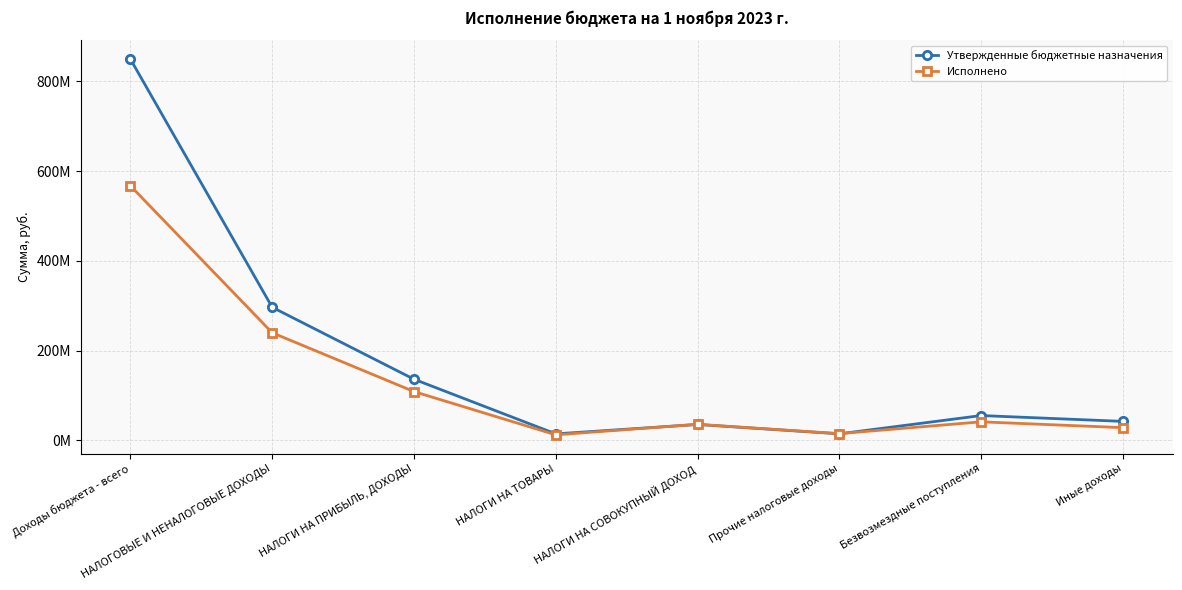

What is the spread (max minus min) of values at НАЛОГИ НА СОВОКУПНЫЙ ДОХОД?

381772.8